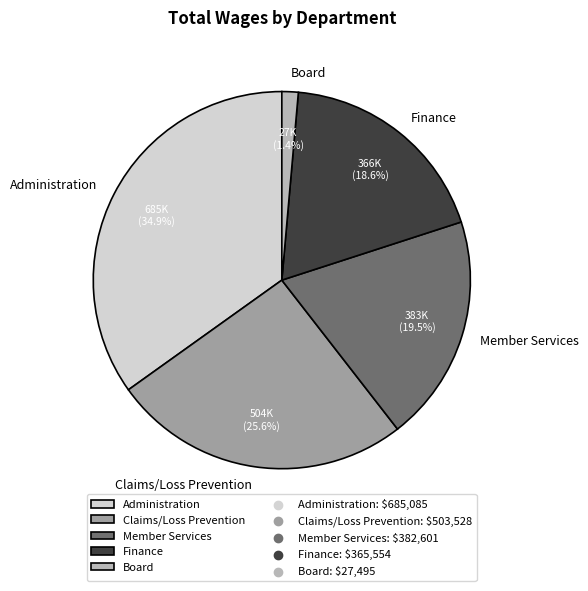

What is the smallest slice in the pie chart?

Board